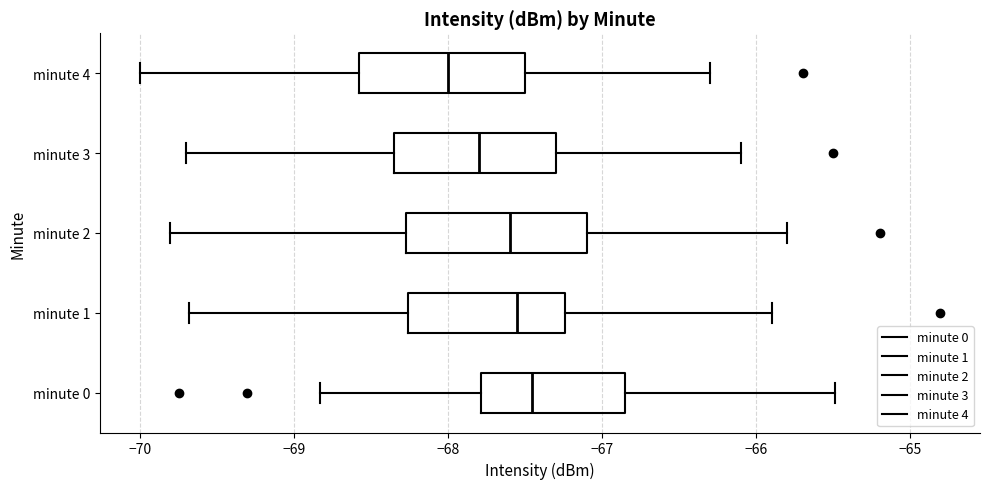

Reading bottom to top, read every box against the x-axis: the position of its median line, the range the box covers, and the ends of its whiskers. The values are not printed on the chart, so give them approximately, as read against the axis.

minute 0: median -67.5, box -67.8 to -66.9, whiskers -68.8 to -65.5
minute 1: median -67.5, box -68.3 to -67.2, whiskers -69.7 to -65.9
minute 2: median -67.6, box -68.3 to -67.1, whiskers -69.8 to -65.8
minute 3: median -67.8, box -68.3 to -67.3, whiskers -69.7 to -66.1
minute 4: median -68.0, box -68.6 to -67.5, whiskers -70.0 to -66.3